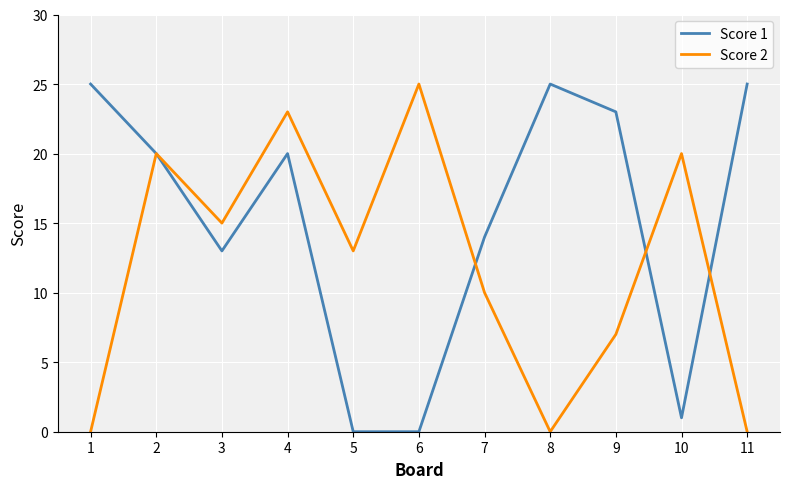

At which label does Score 2 first exceed 13?

2